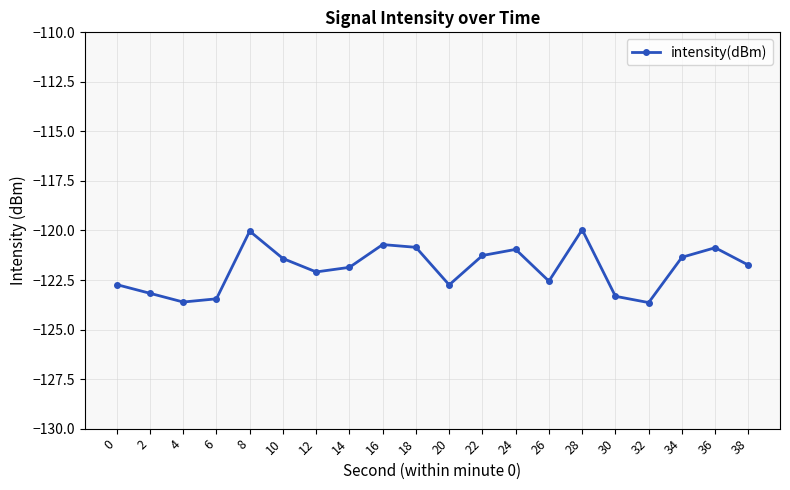

What is the greatest value displayed?

-120.0